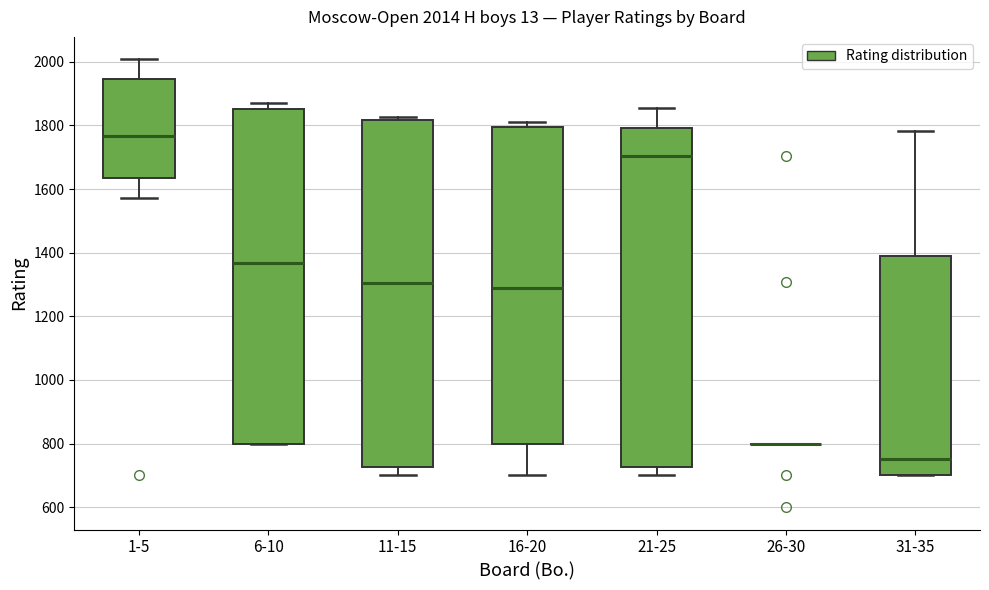

Which box is the tallest, from its lower edge to its upper edge?

11-15